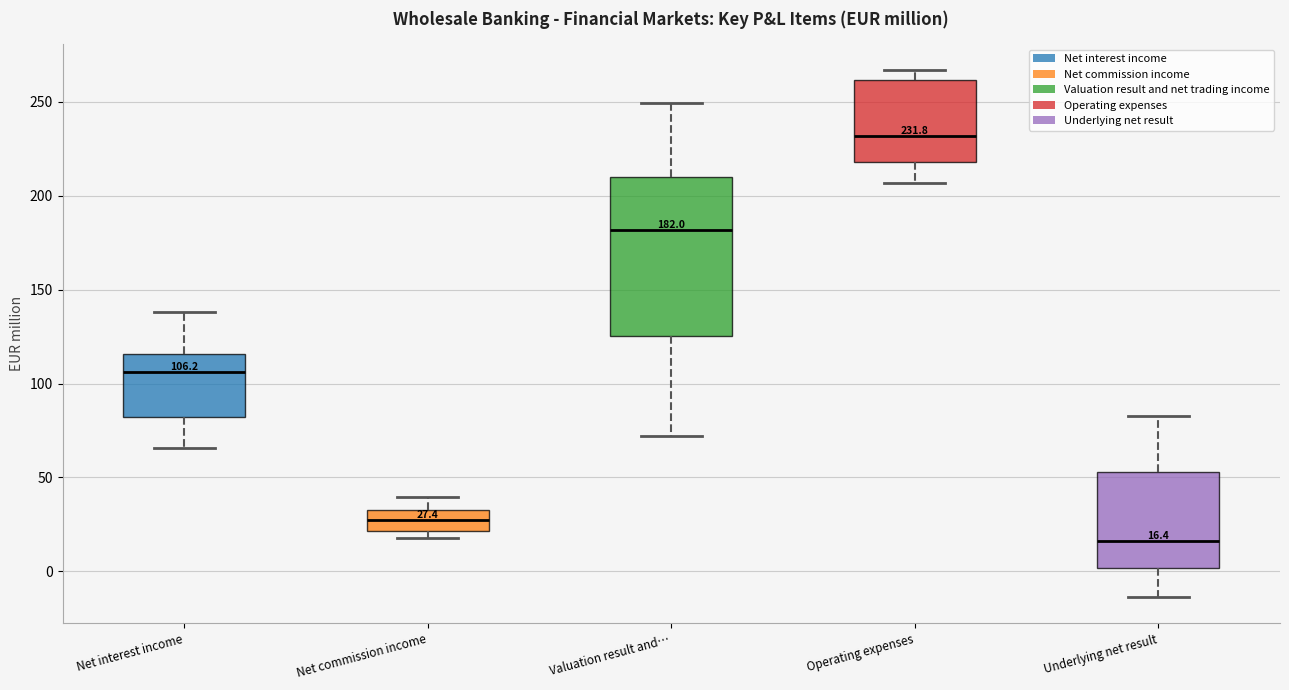

Which box is the tallest, from its lower edge to its upper edge?

Valuation result and…